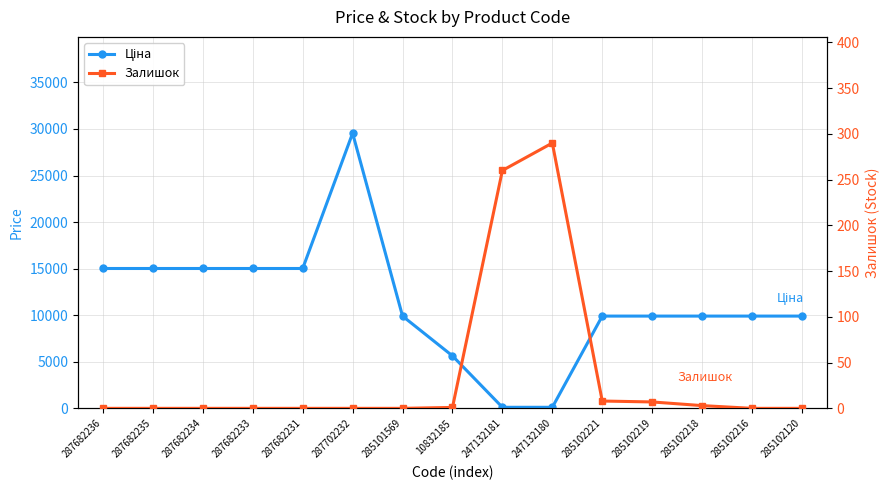

Where is Залишок nearest to the value 145?

247132181